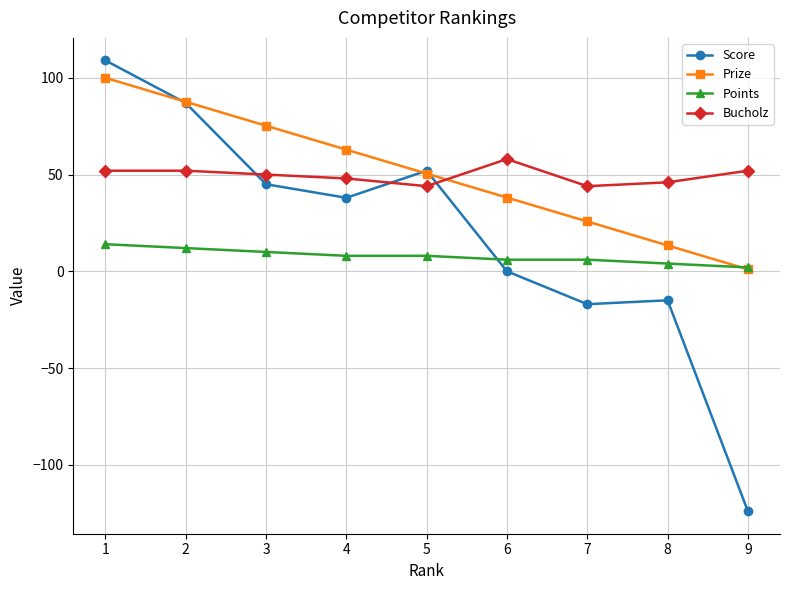

What are all the series names shown in the legend?

Score, Prize, Points, Bucholz